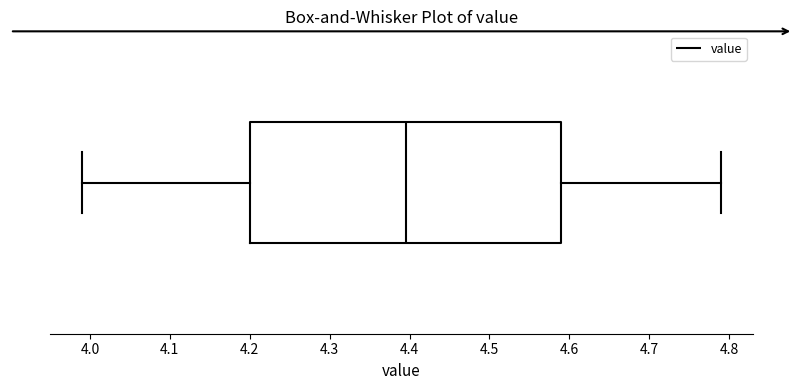

Read this box plot against the x-axis: the position of the median line, the range covered by the box, and the ends of both whiskers. The values are not printed on the chart, so give them approximately, as read against the axis.

median 4.40, box 4.20 to 4.59, whiskers 3.99 to 4.79